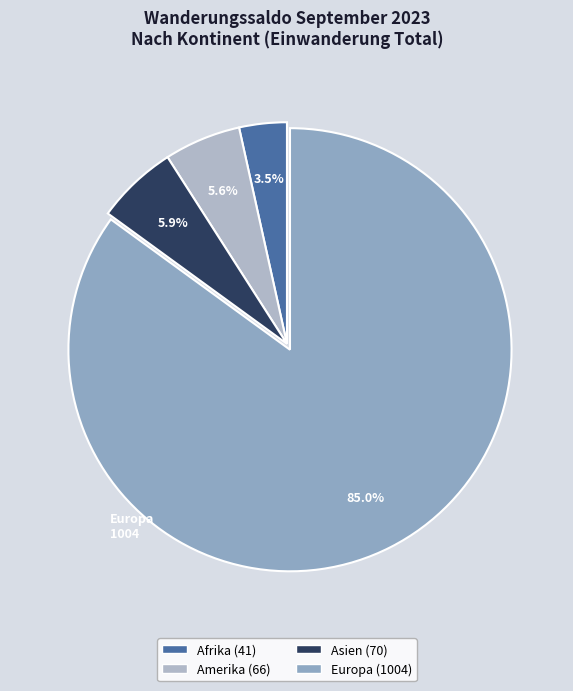

To the nearest percent, what is the average slice percentage?

25%